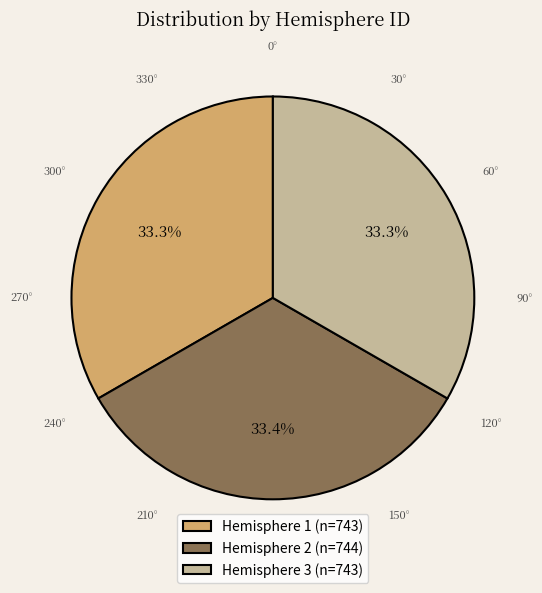

Is there a majority slice in this chart?

No